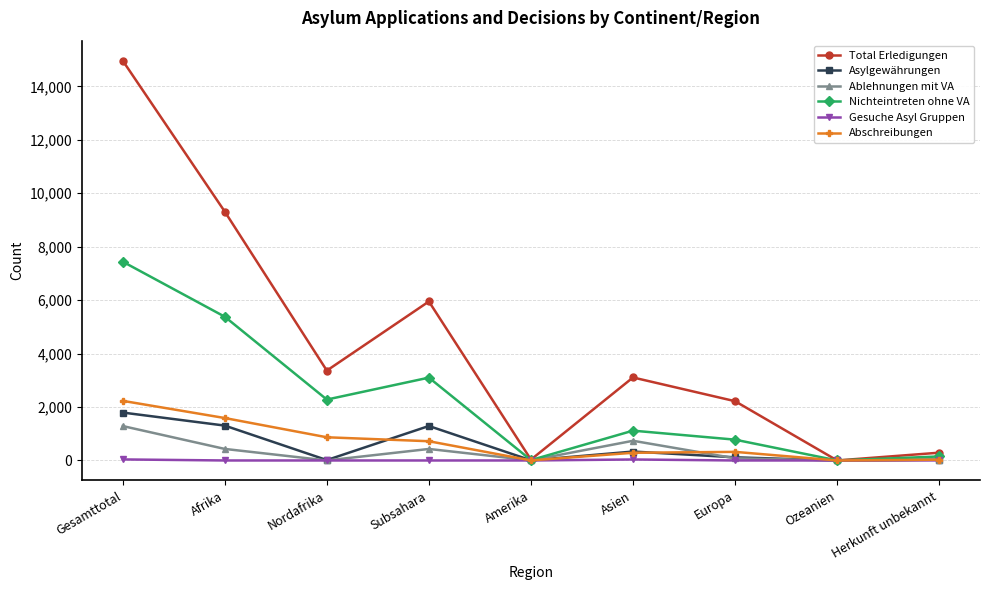

Where is the first local minimum for Abschreibungen?

Amerika